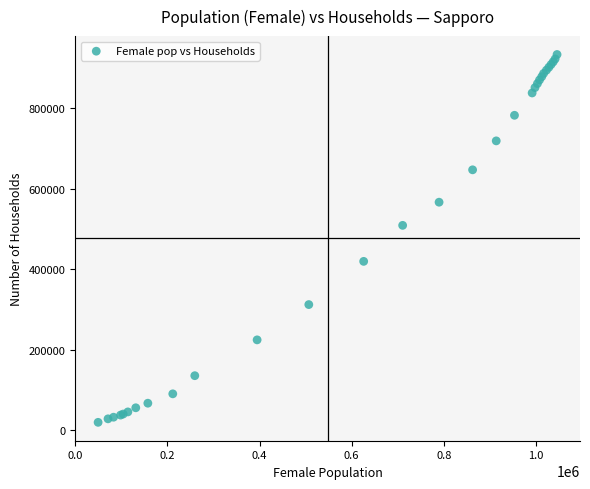

What Y value in the scatter plot is closest to 476424?

508823